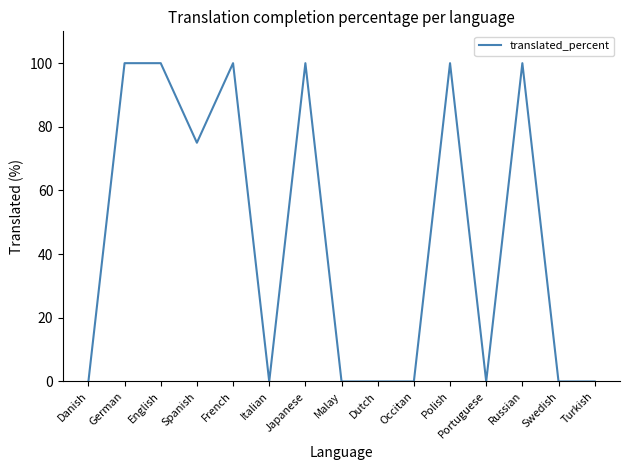

True or false: the data shows 75 at Spanish.

True